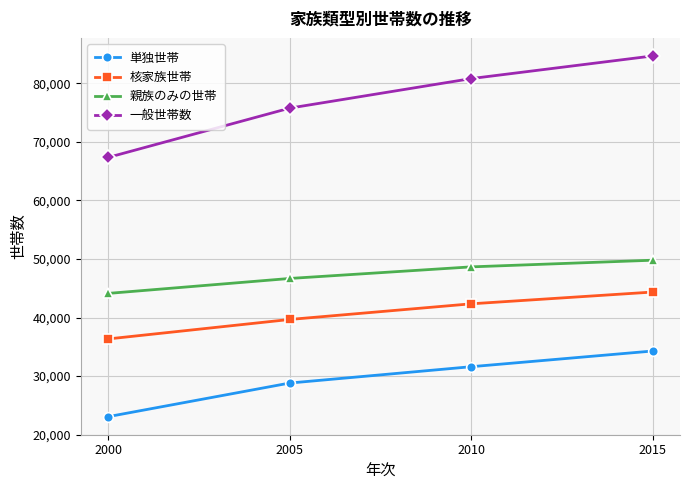

How many values in the 親族のみの世帯 series are below 48656?

2